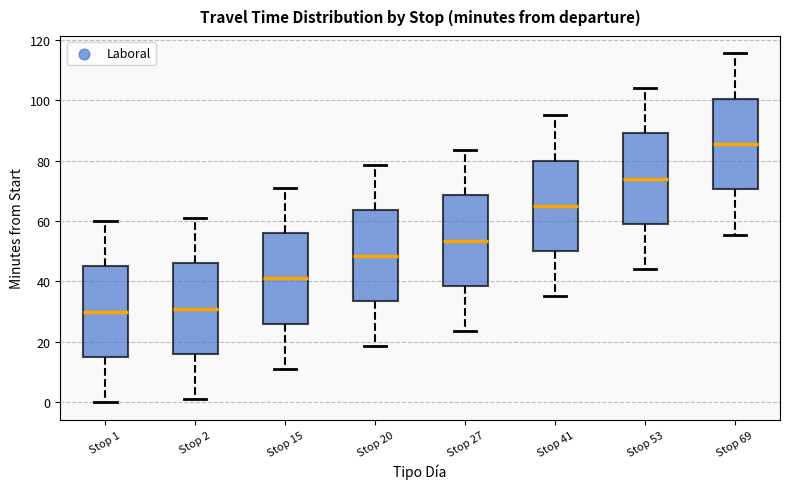

Reading left to right, read every box against the y-axis: the position of its median line, the range the box covers, and the ends of its whiskers. The values are not printed on the chart, so give them approximately, as read against the axis.

Stop 1: median 30, box 16 to 46, whiskers 0 to 60
Stop 2: median 32, box 16 to 46, whiskers 2 to 62
Stop 15: median 42, box 26 to 56, whiskers 12 to 72
Stop 20: median 48, box 34 to 64, whiskers 18 to 78
Stop 27: median 54, box 38 to 68, whiskers 24 to 84
Stop 41: median 66, box 50 to 80, whiskers 36 to 96
Stop 53: median 74, box 60 to 90, whiskers 44 to 104
Stop 69: median 86, box 70 to 100, whiskers 56 to 116